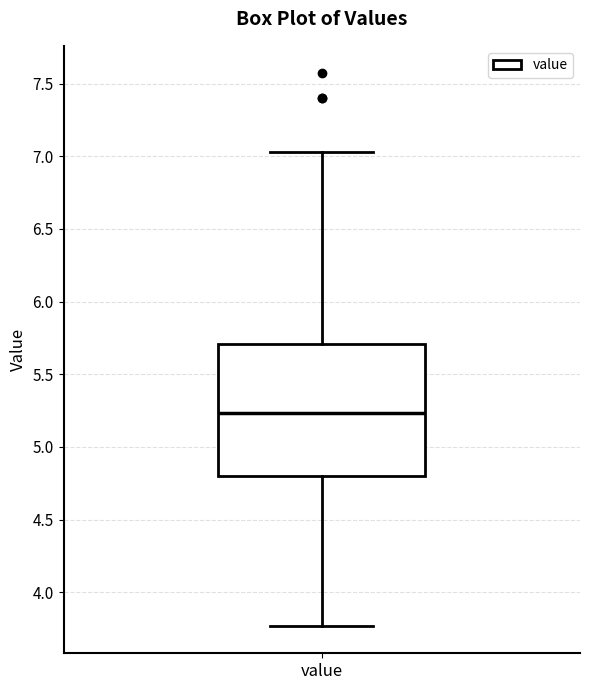

Transcribe this box plot: give where the median line is, the range the box spans, and where the two whiskers end, as read against the y-axis. The values are not printed on the chart, so give them approximately, as read against the axis.

median 5.25, box 4.80 to 5.70, whiskers 3.75 to 7.05